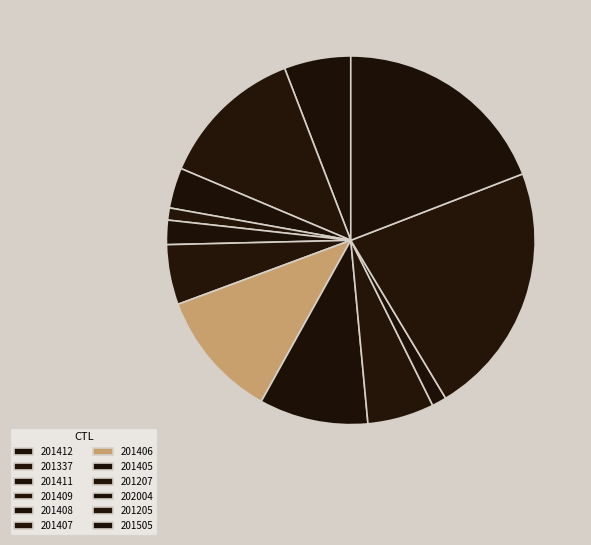

Which slice is the smallest?

201409